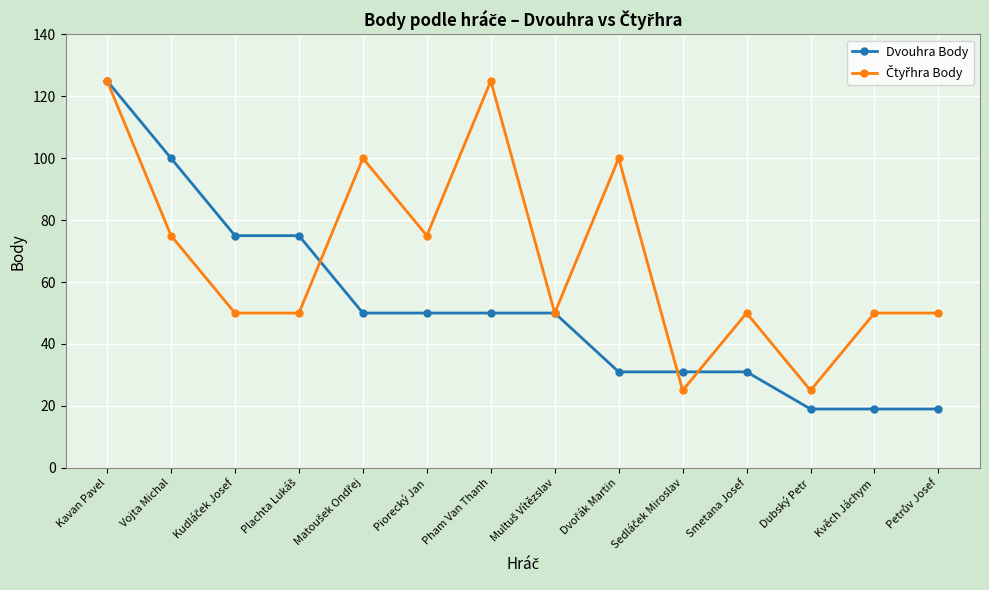

The value of Dvouhra Body at Kvěch Jáchym is 19. True or false?

True